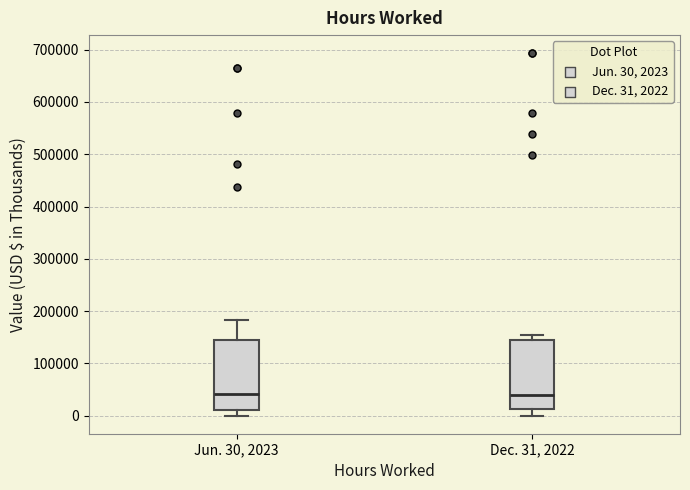

Where is the upper edge of the box for Jun. 30, 2023 on the y-axis? The values are not printed on the chart, so give them approximately, as read against the axis.

140000